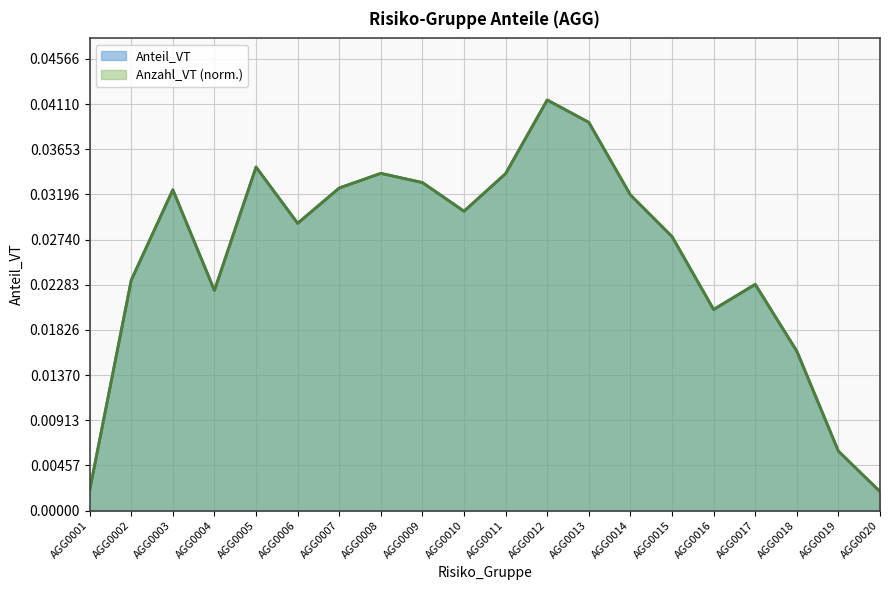

The Anzahl_VT_norm series shows 0.0 at AGG0020. True or false?

True